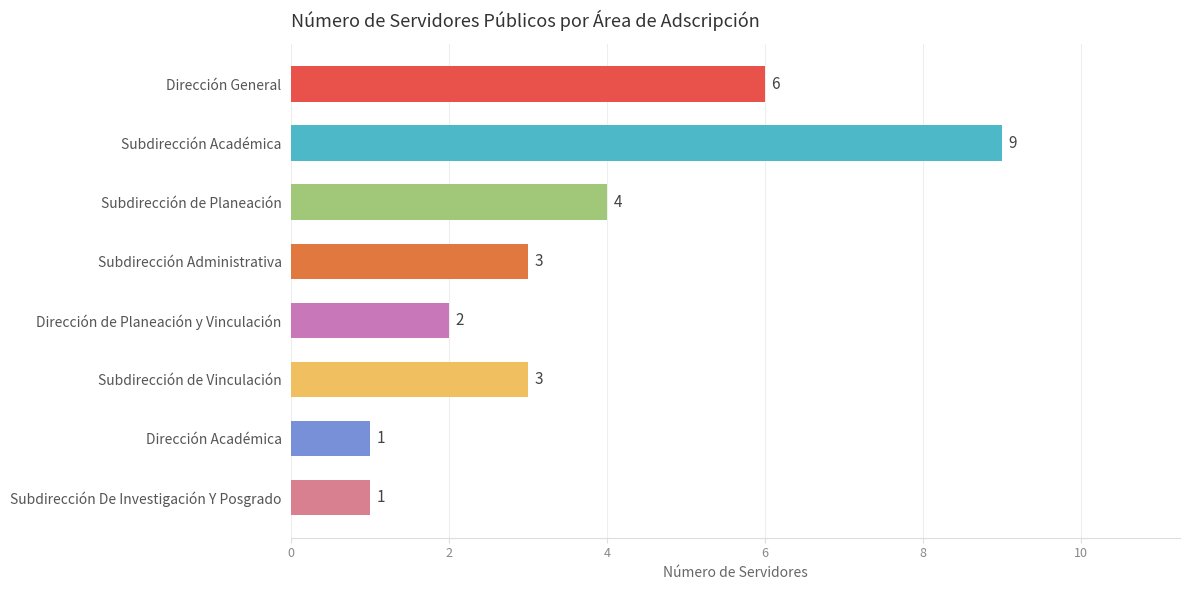

What is the label of the 5th bar from the left?

Dirección de Planeación y Vinculación